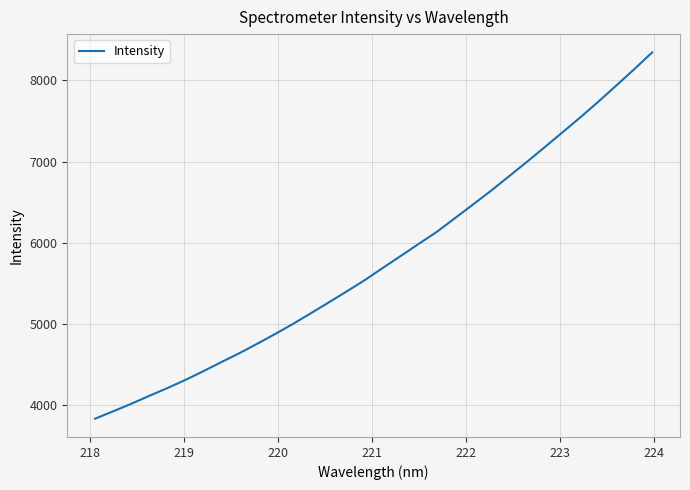

What is the smallest value displayed?

3836.8